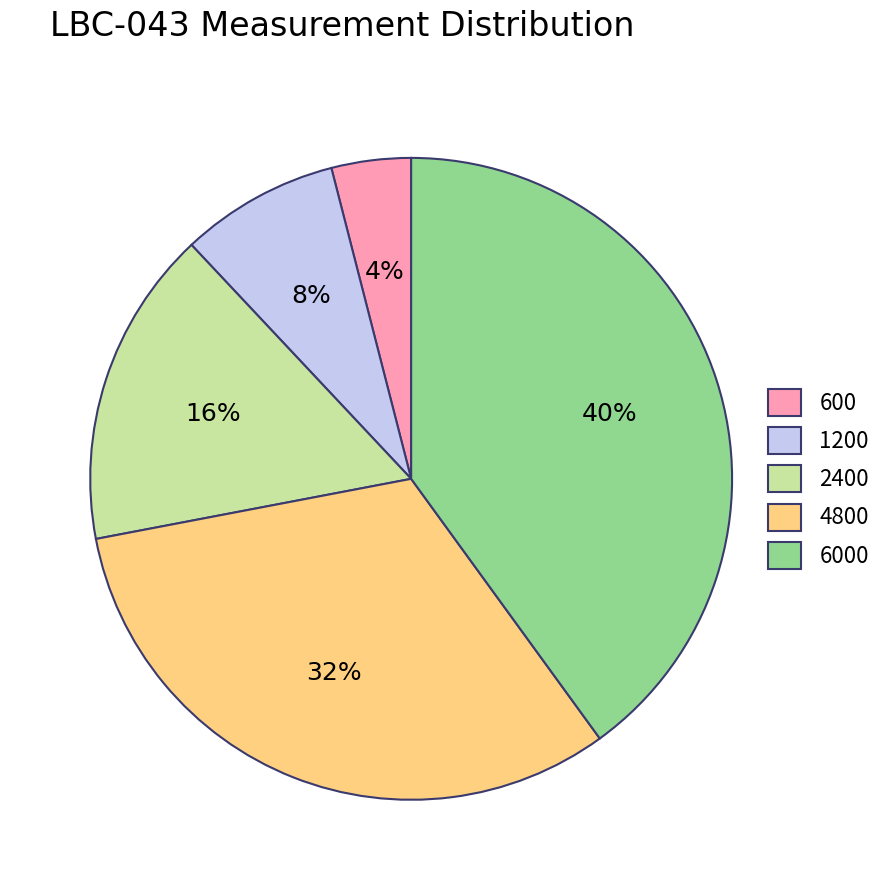

Rank the categories by value from lowest to highest.

600, 1200, 2400, 4800, 6000